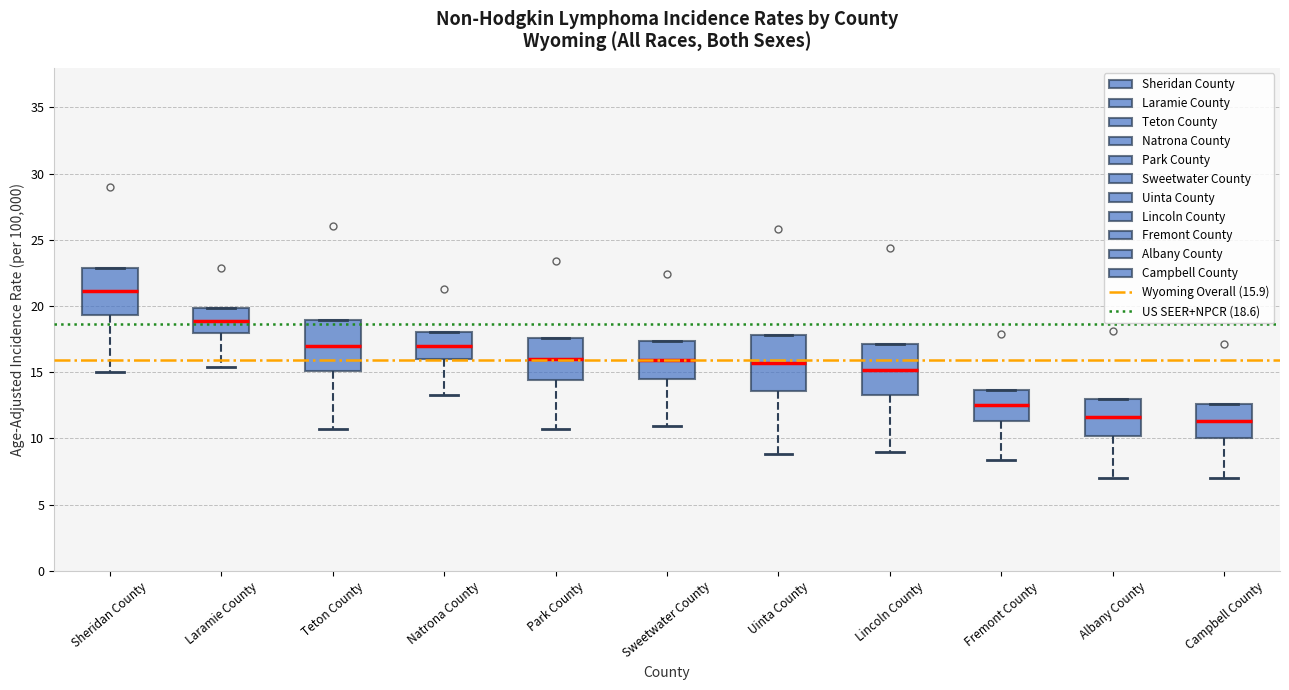

Where does the lower whisker of the box for Lincoln County end on the y-axis? The values are not printed on the chart, so give them approximately, as read against the axis.

9.0